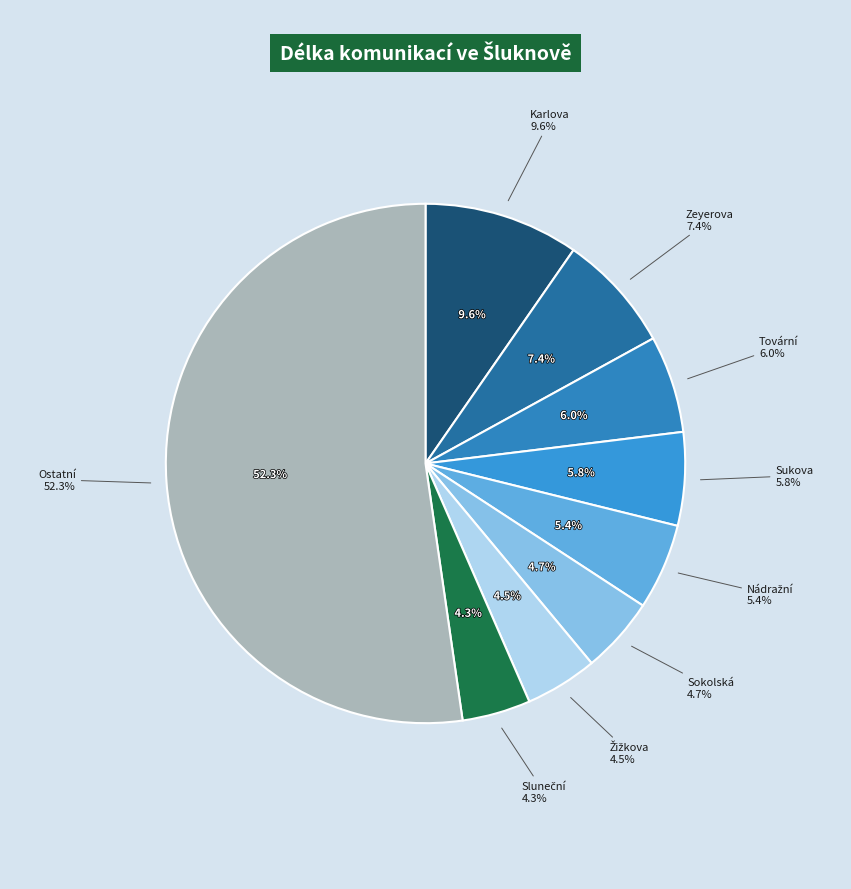

Does Ostrovní account for over 50% of the chart?

No